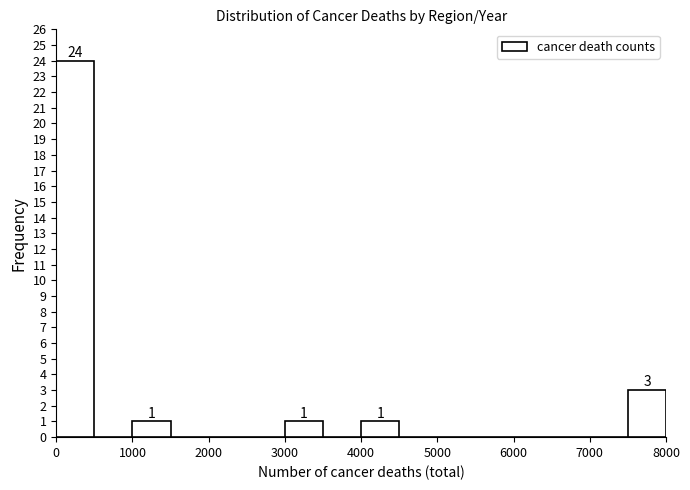

Over which range of the x-axis is the bar tallest?

0 to 500